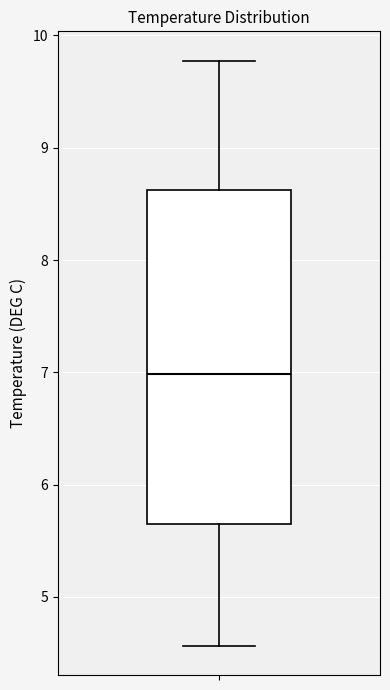

Where does the median line of the box sit on the y-axis? The values are not printed on the chart, so give them approximately, as read against the axis.

7.0